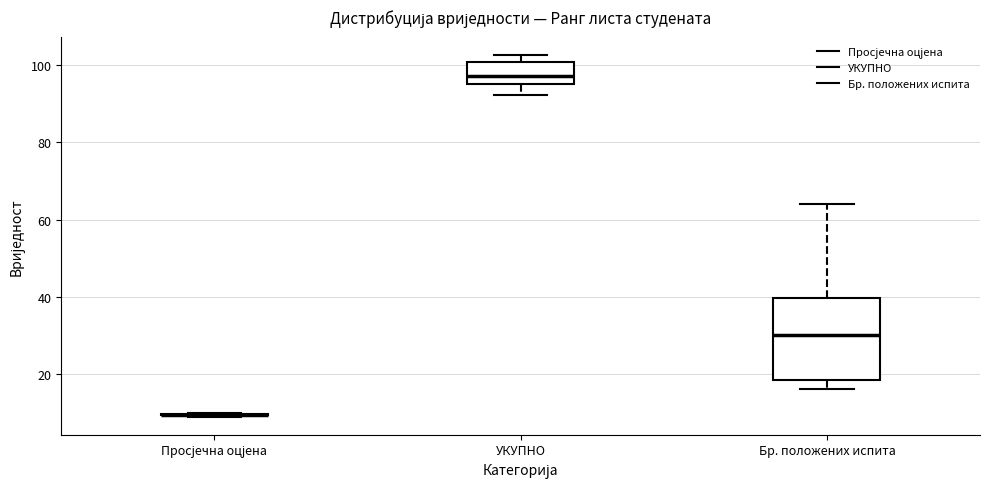

Comparing the boxes themselves (not the whiskers), which one is the tallest?

Бр. положених испита